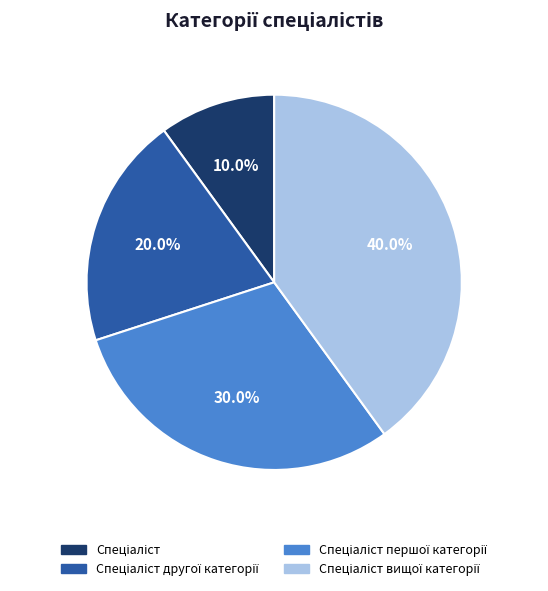

Is there any slice that represents more than half of the pie?

No